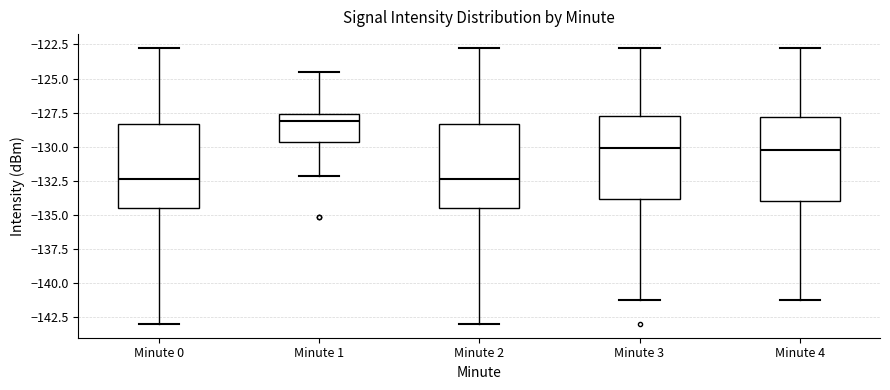

Where does the median line of the box for Minute 3 sit on the y-axis? The values are not printed on the chart, so give them approximately, as read against the axis.

-130.0